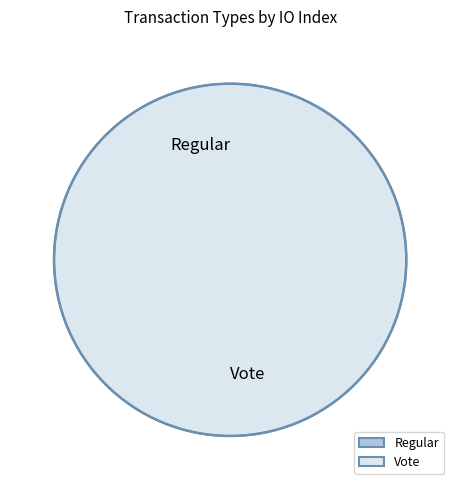

Between Vote and Regular, which is larger?

Vote